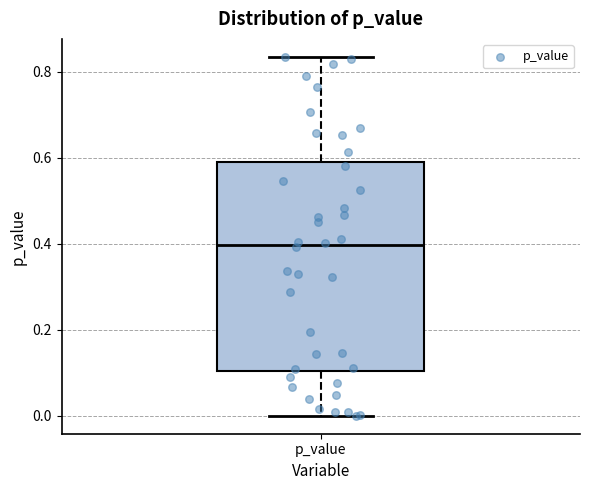

Where is the lower edge of the box for p_value on the y-axis? The values are not printed on the chart, so give them approximately, as read against the axis.

0.10